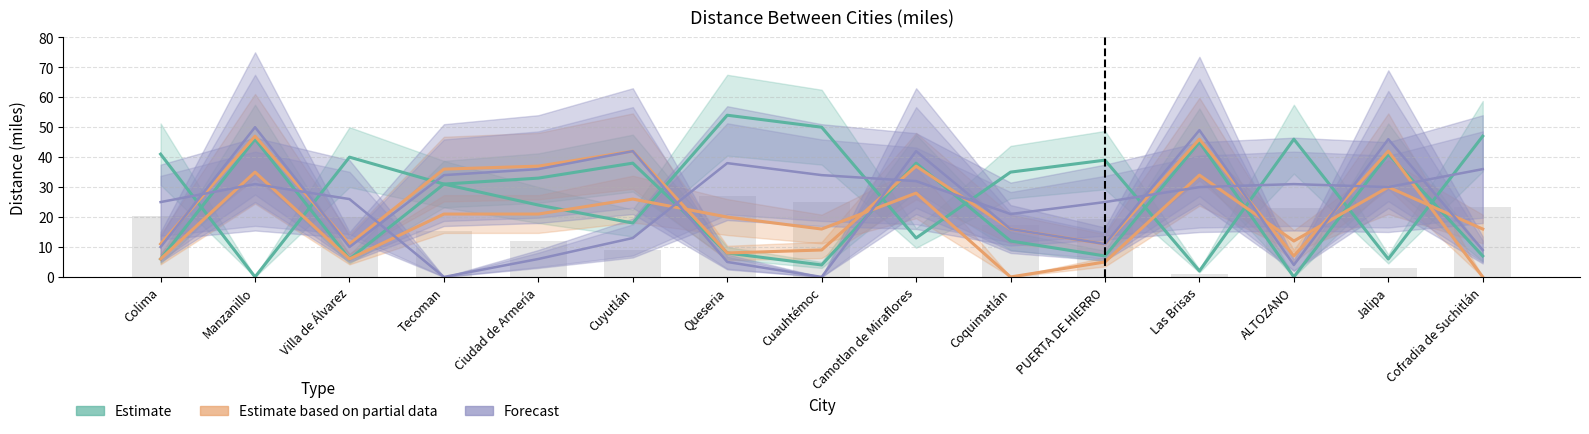

At how many categories does at least one series exceed 42?

7